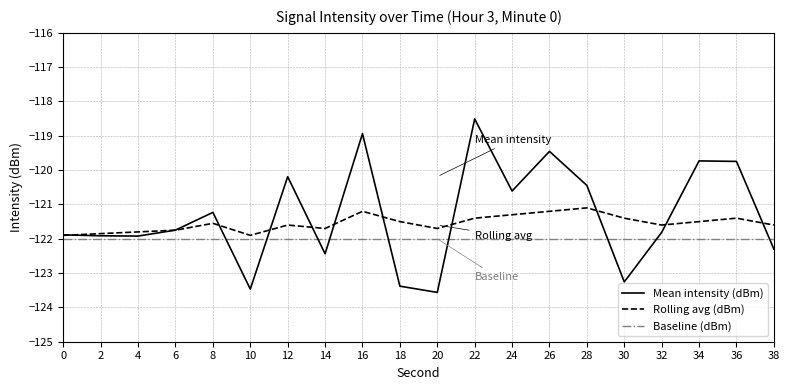

At which category is the sum across all series the highest?

22